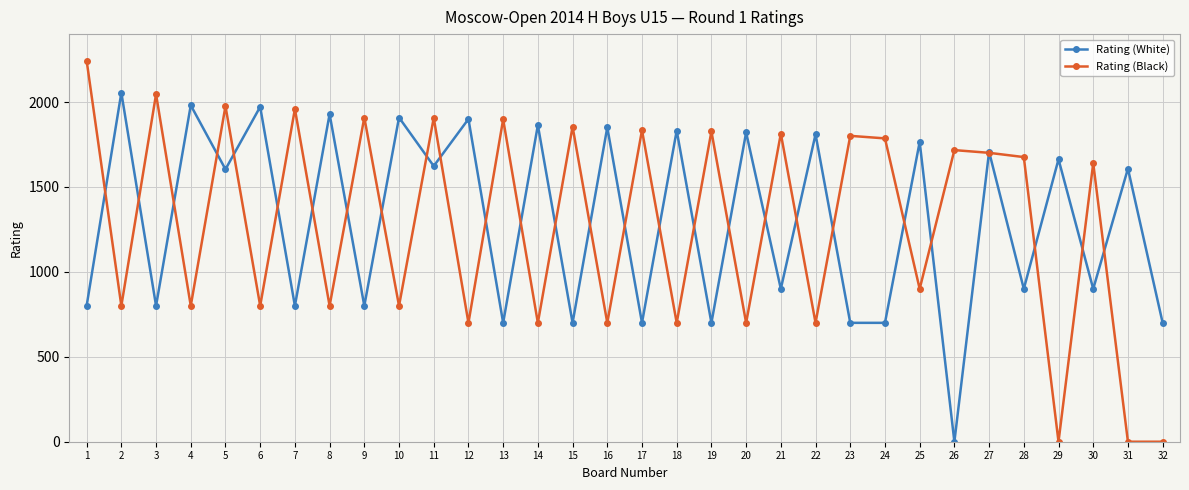

At 26, list the series in order from largest to smallest.

Rating (Black), Rating (White)